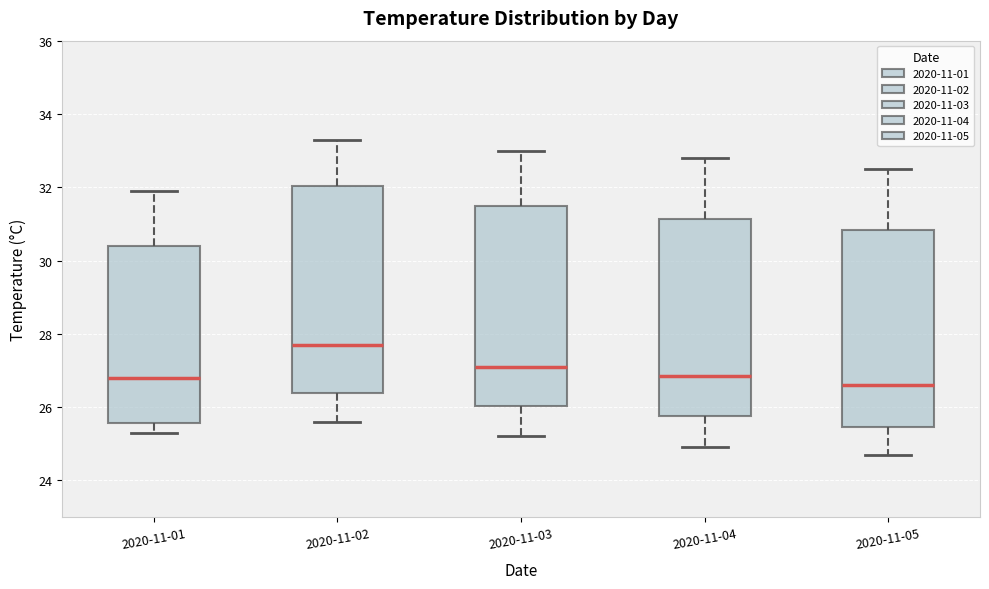

Reading left to right, read every box against the y-axis: the position of its median line, the range the box covers, and the ends of its whiskers. The values are not printed on the chart, so give them approximately, as read against the axis.

2020-11-01: median 26.8, box 25.6 to 30.4, whiskers 25.4 to 32.0
2020-11-02: median 27.8, box 26.4 to 32.0, whiskers 25.6 to 33.4
2020-11-03: median 27.2, box 26.0 to 31.6, whiskers 25.2 to 33.0
2020-11-04: median 26.8, box 25.8 to 31.2, whiskers 25.0 to 32.8
2020-11-05: median 26.6, box 25.4 to 30.8, whiskers 24.8 to 32.6